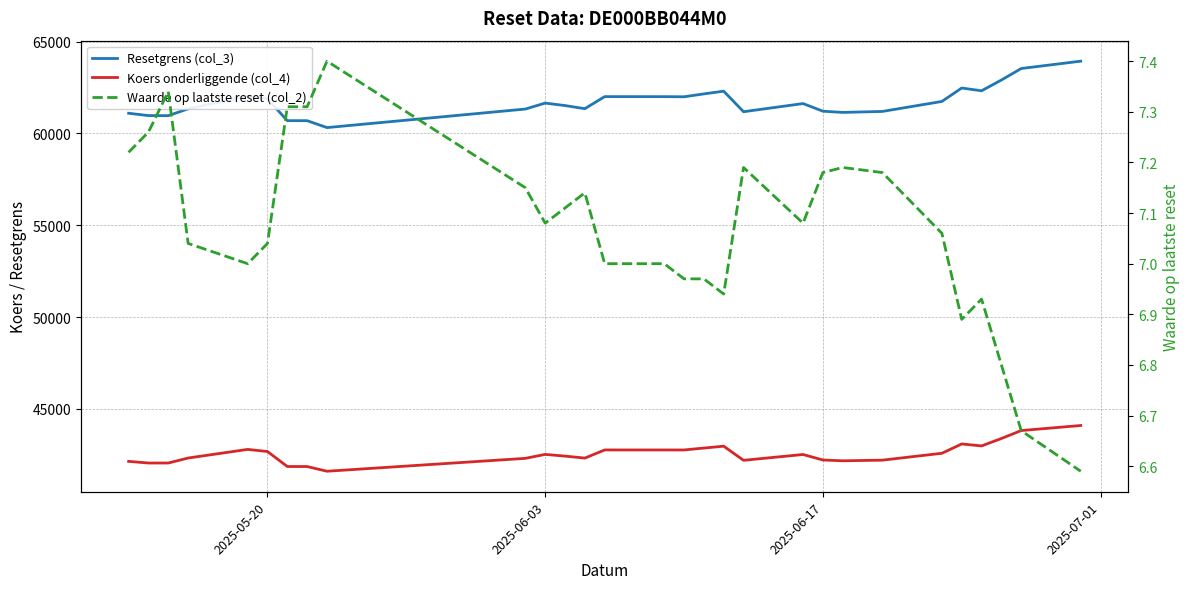

What is the greatest value displayed?

63937.4